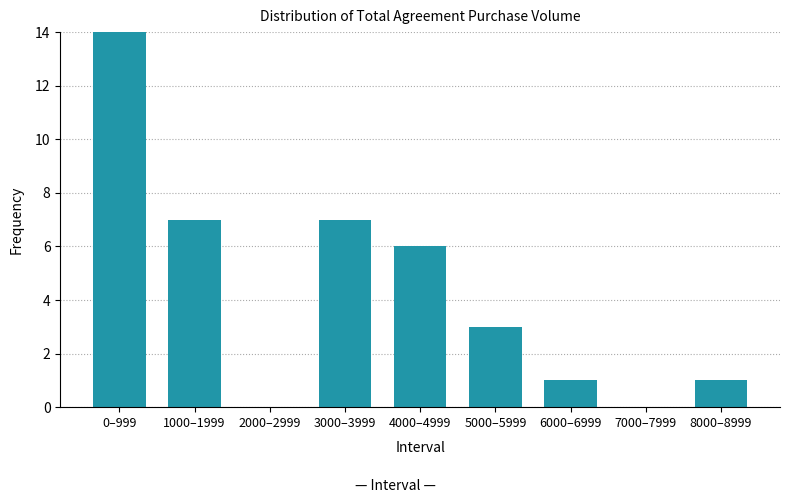

Reading right to left, what are all the values shown in this chart?

8000–8999=1	7000–7999=0	6000–6999=1	5000–5999=3	4000–4999=6	3000–3999=7	2000–2999=0	1000–1999=7	0–999=14